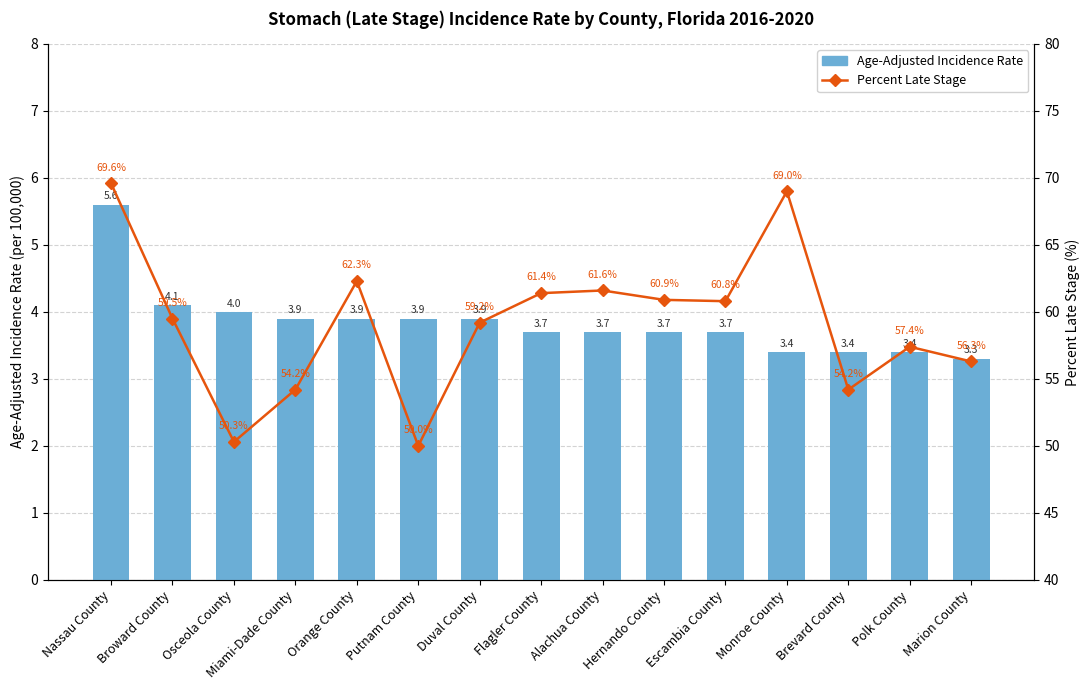

What is the average value of the Percent Late Stage series?

59.1